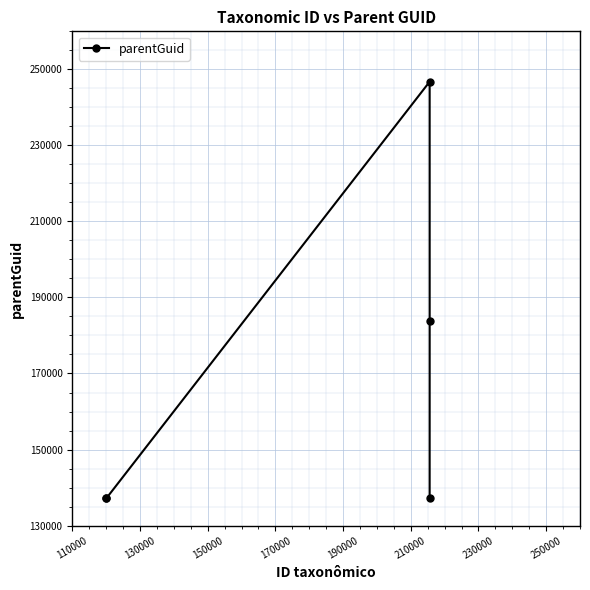

What is the minimum value shown in the chart?

137163